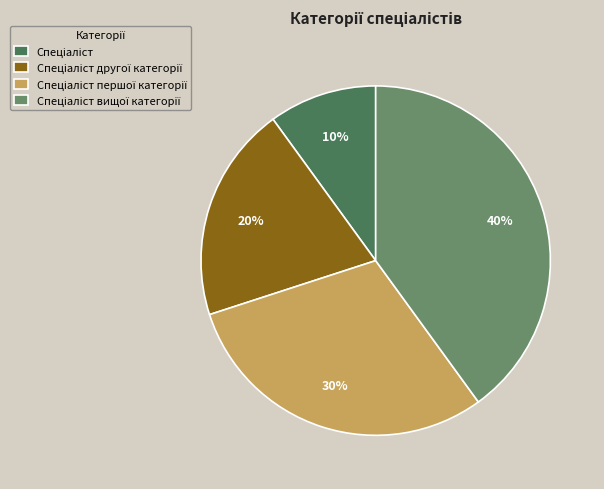

Does any single category account for the majority?

No